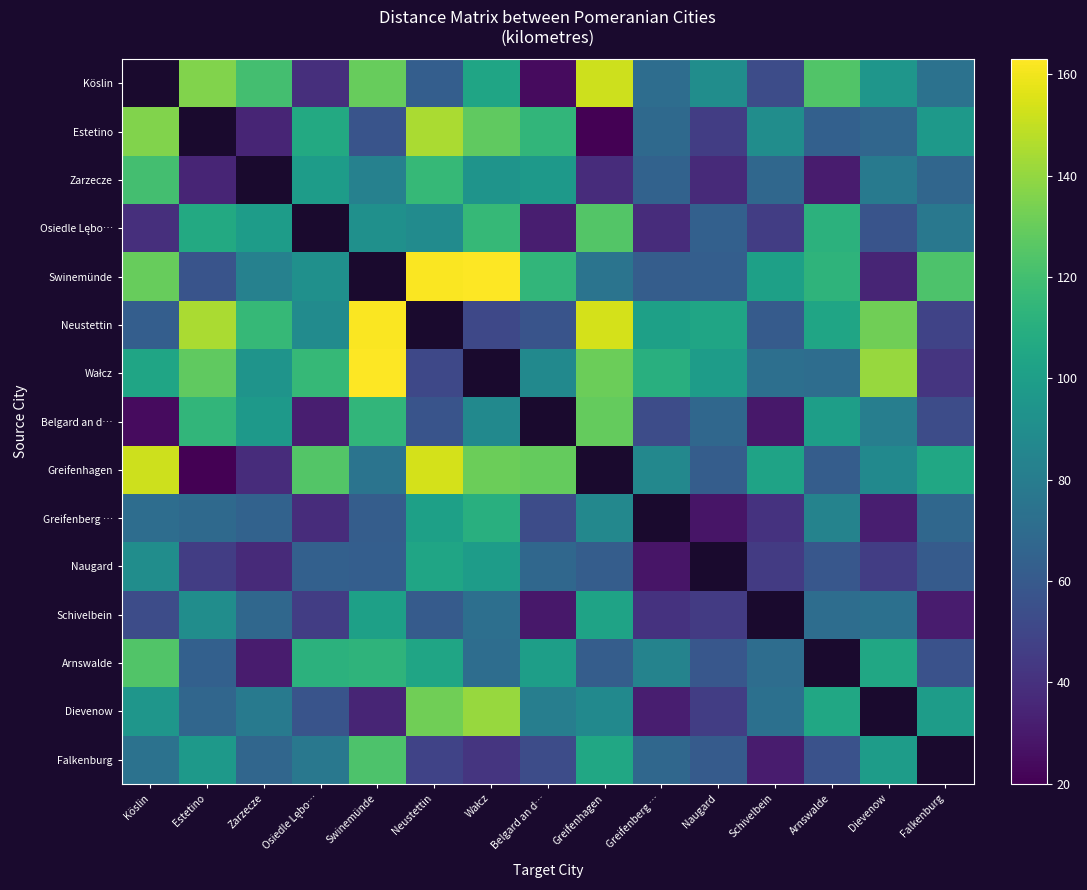

How many data points in Falkenburg are less than 68?

7